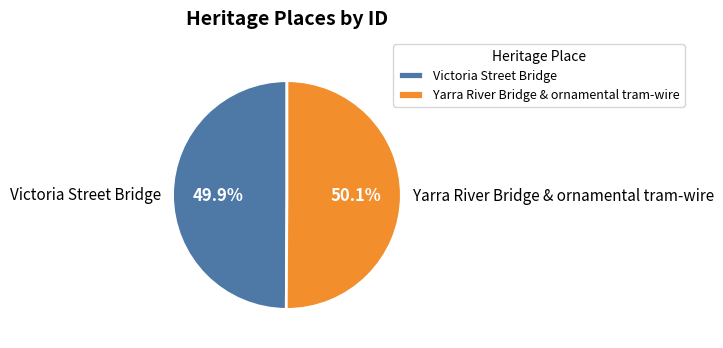

How many segments does this pie chart have?

2